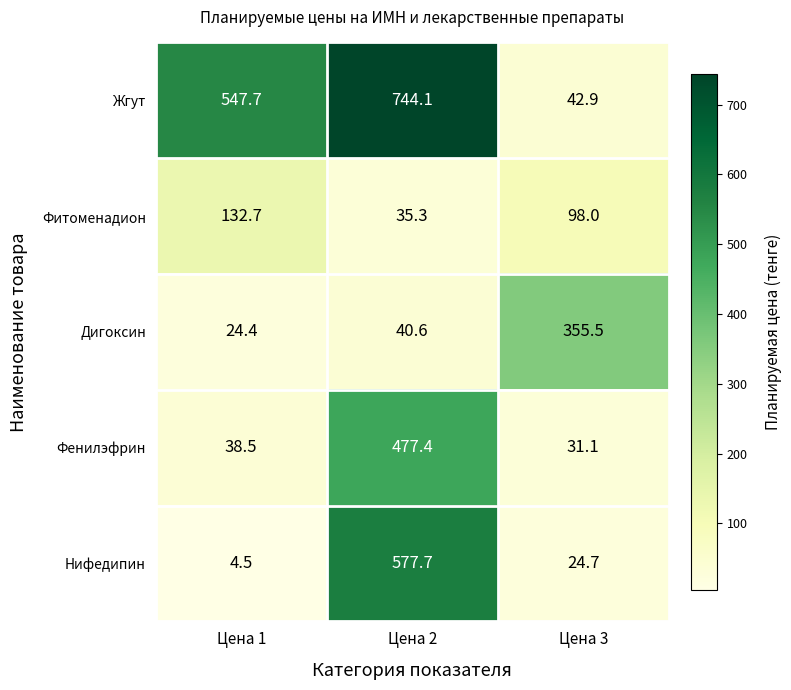

Reading left to right, extract all data points from this chart.

Жгут: 547.7	744.1	42.9
Фитоменадион: 132.7	35.3	98.0
Дигоксин: 24.4	40.6	355.5
Фенилэфрин: 38.5	477.4	31.1
Нифедипин: 4.5	577.7	24.7